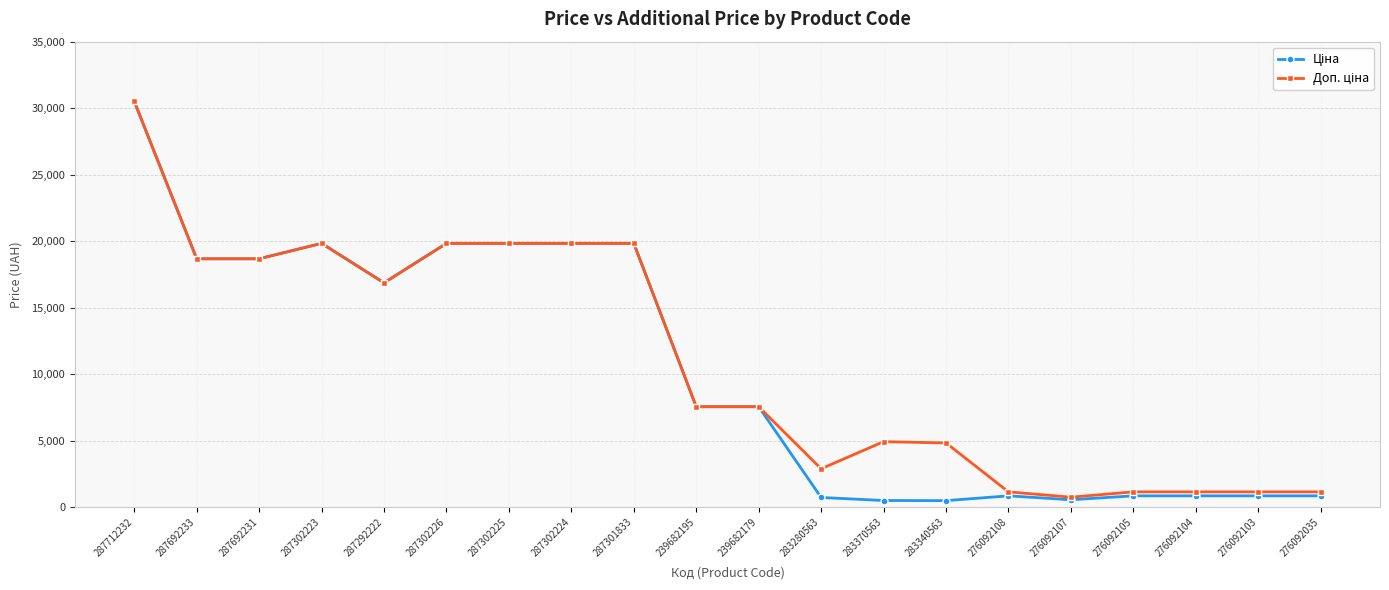

At how many categories does at least one series exceed 13304?

9